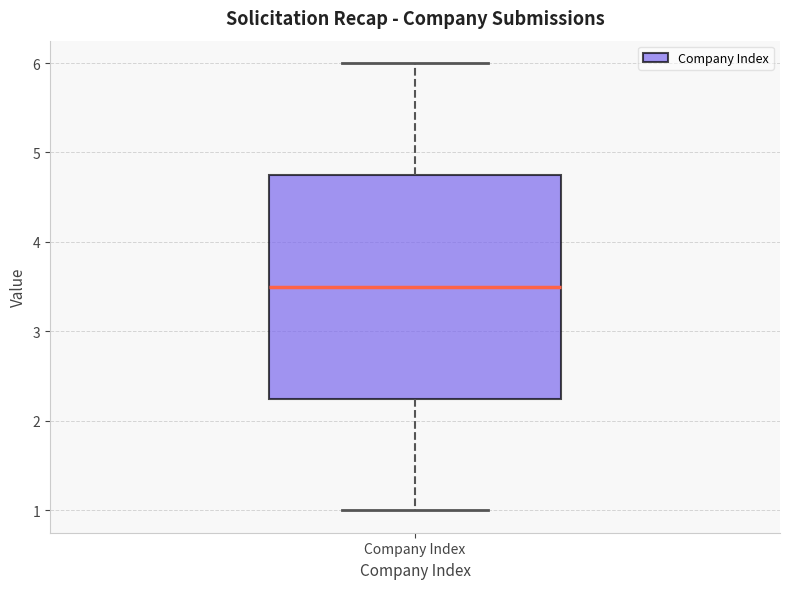

Transcribe this box plot: give where the median line is, the range the box spans, and where the two whiskers end, as read against the y-axis. The values are not printed on the chart, so give them approximately, as read against the axis.

median 3.5, box 2.3 to 4.8, whiskers 1.0 to 6.0